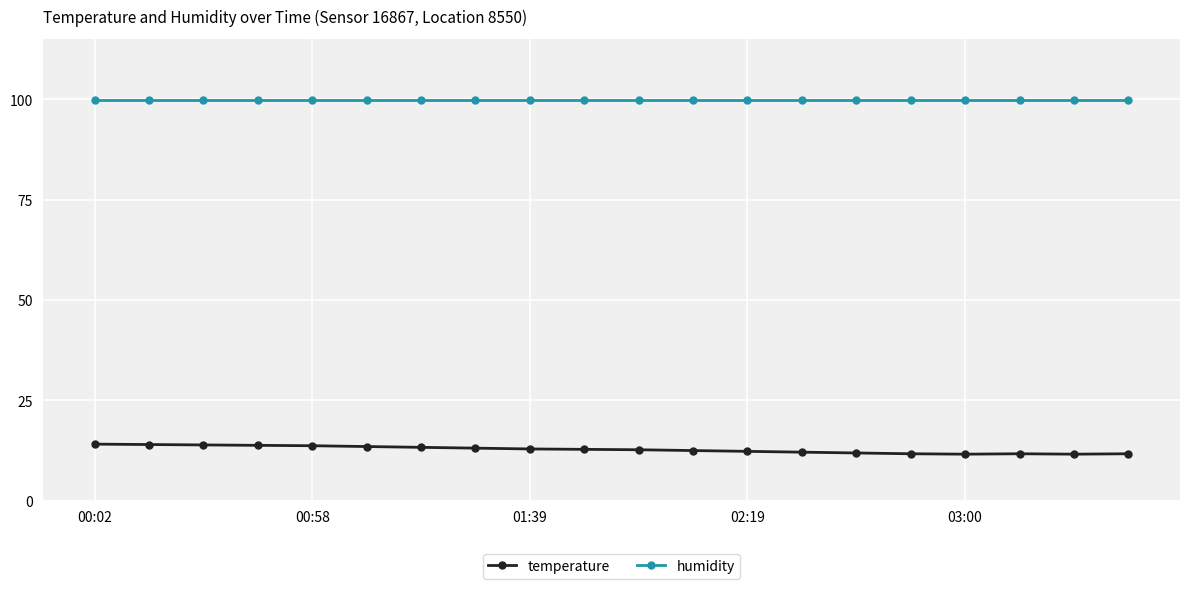

True or false: temperature and humidity cross at least once.

False